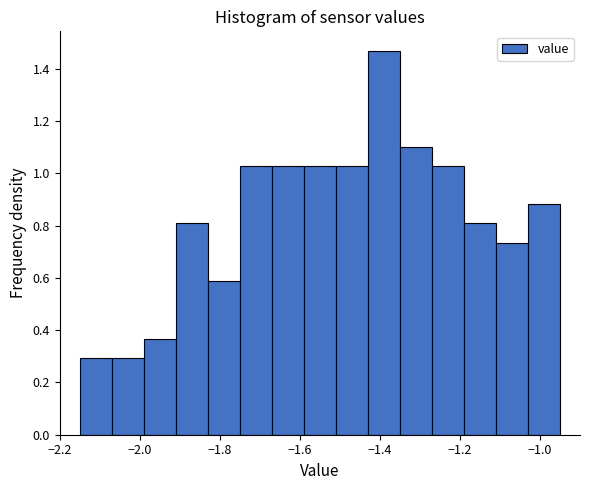

Over which range of the x-axis is the bar tallest?

-1.43 to -1.35